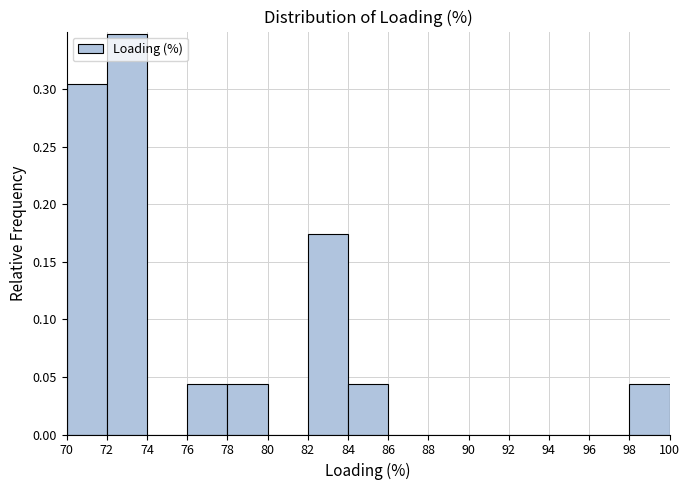

Reading left to right, list every bar in this chart as the range it spans on the x-axis followed by its height. The values are not printed on the chart, so give them approximately, as read against the axis.

70 to 72: 0.305
72 to 74: 0.350
74 to 76: 0
76 to 78: 0.045
78 to 80: 0.045
80 to 82: 0
82 to 84: 0.175
84 to 86: 0.045
86 to 88: 0
88 to 90: 0
90 to 92: 0
92 to 94: 0
94 to 96: 0
96 to 98: 0
98 to 100: 0.045